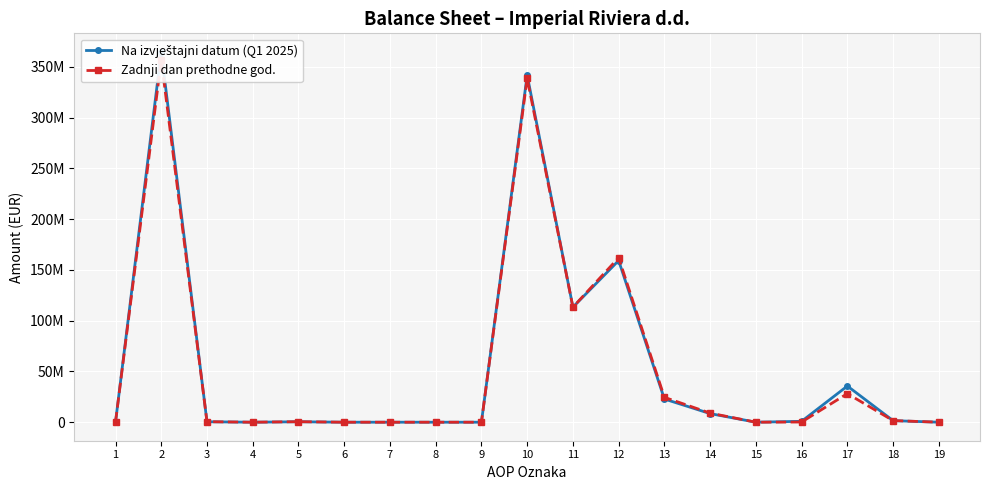

Rank the series by their maximum value, from lowest to highest.

Zadnji dan prethodne god., Na izvještajni datum (Q1 2025)